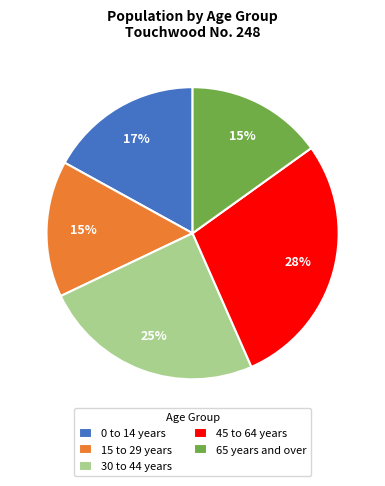

Which category has the biggest portion of the pie?

45 to 64 years